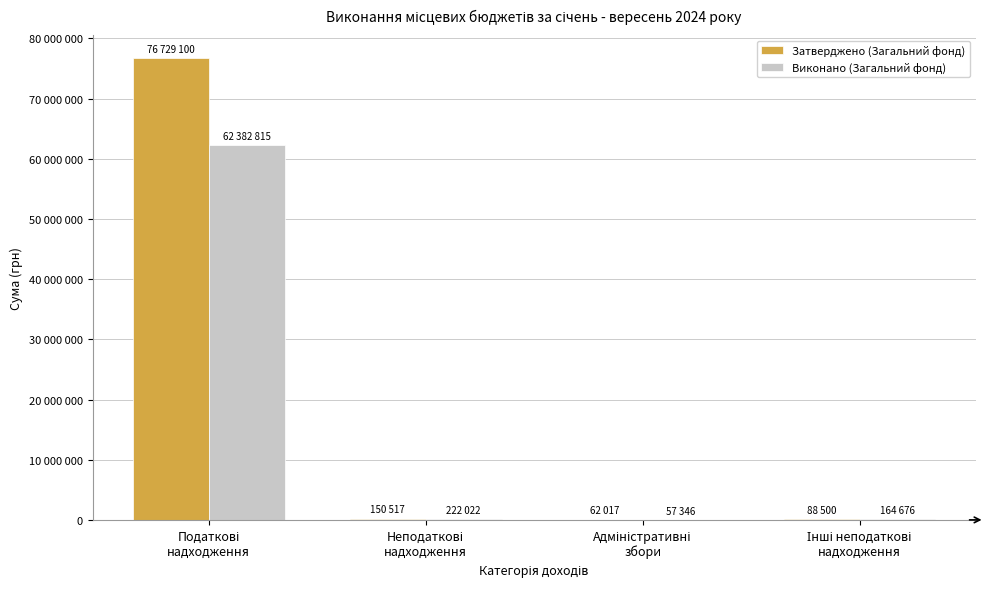

Which series has the largest total across all categories?

Затверджено (Загальний фонд)